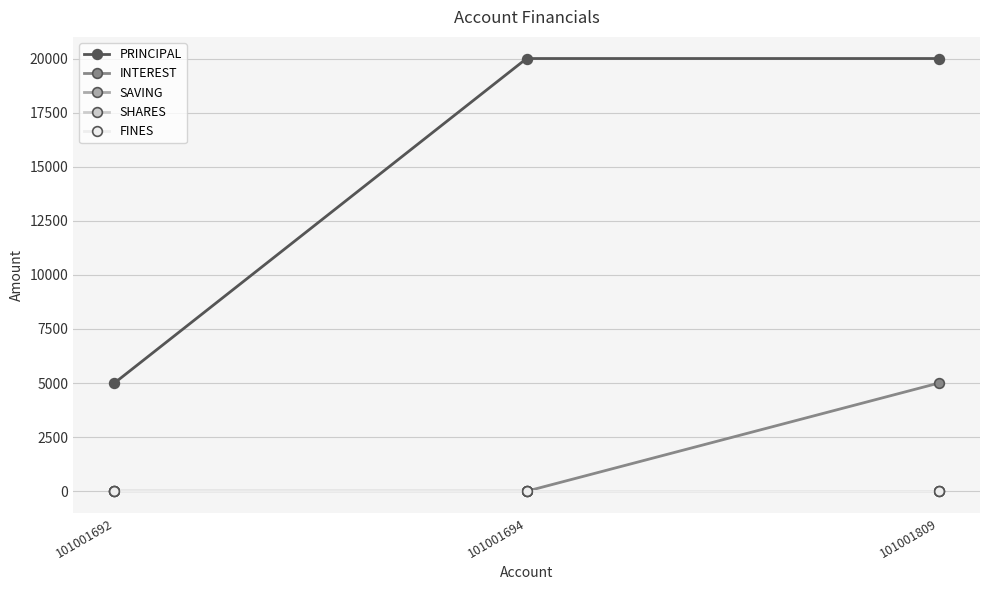

Is this an area chart (filled region under the line)?

No